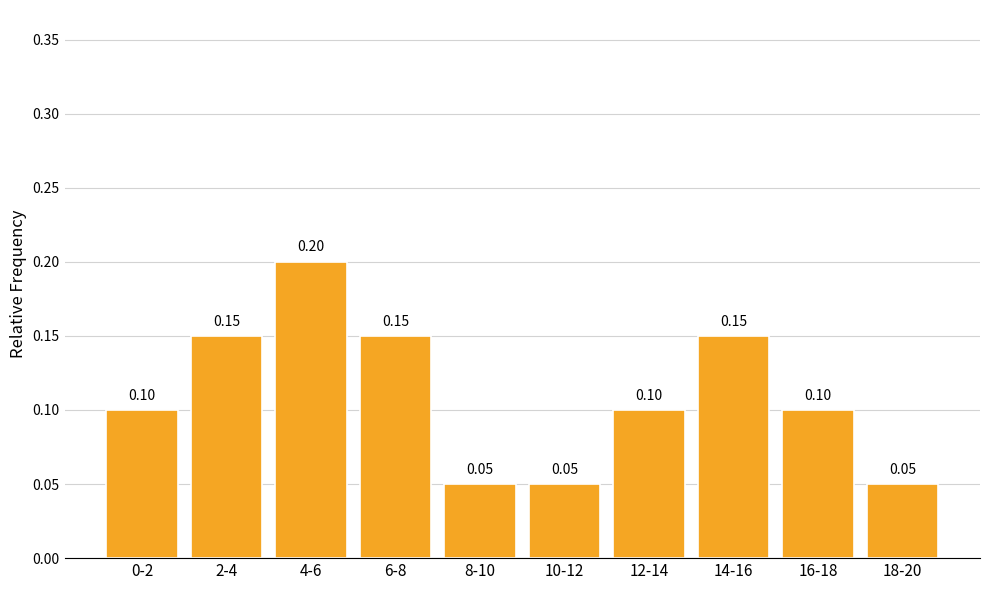

Between 4-6 and 0-2, which is larger?

4-6